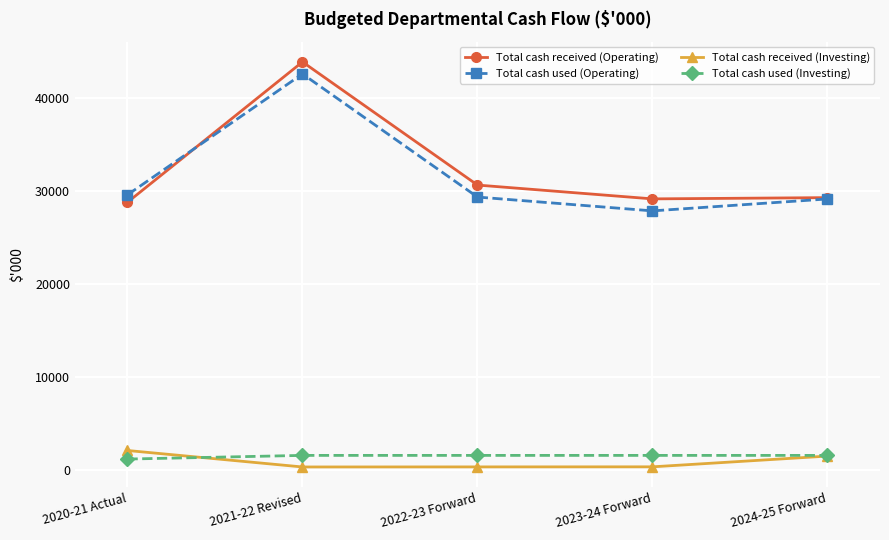

What position from the left is 2022-23 Forward?

3